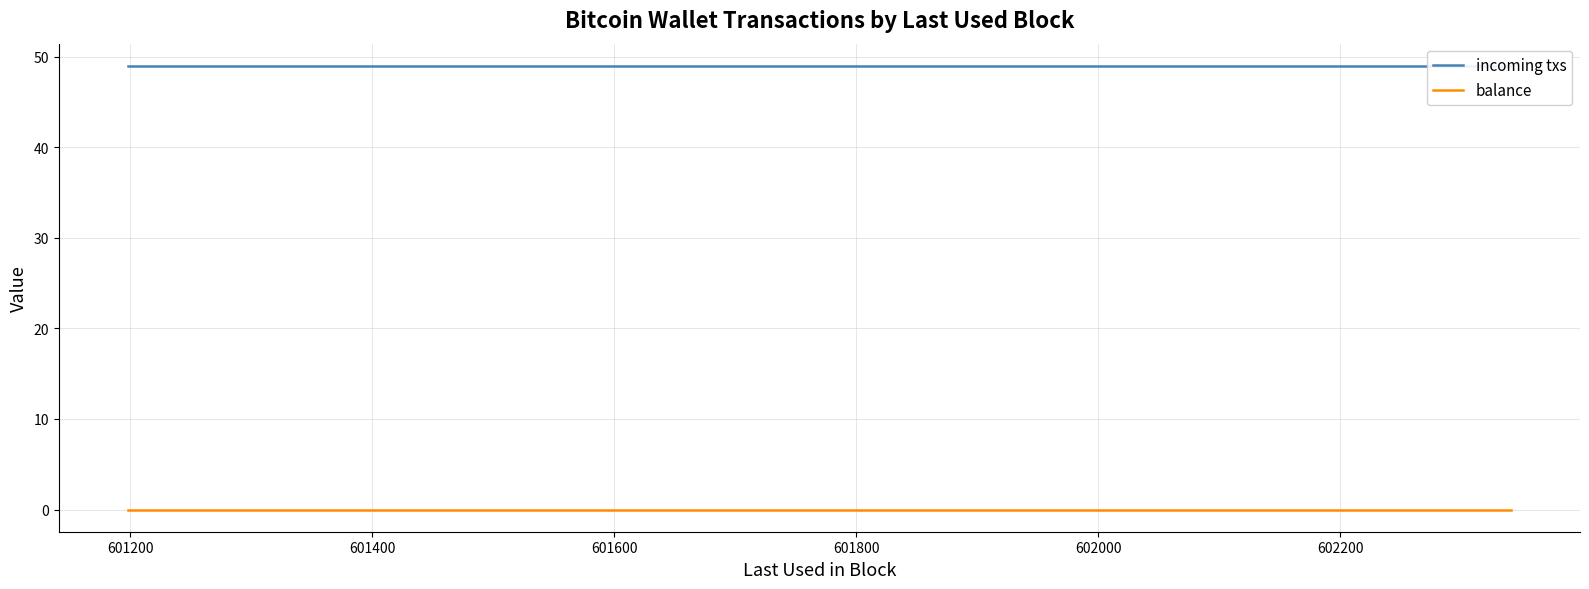

List the series in order of their peak value, highest first.

incoming txs, balance